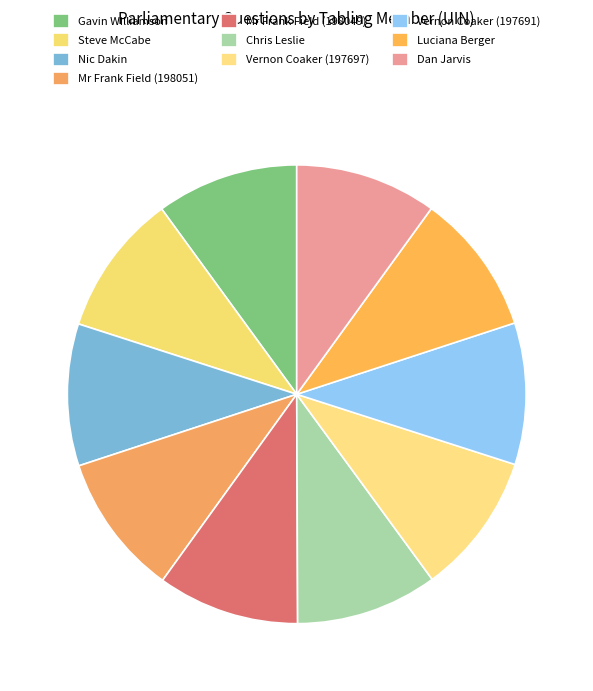

What percentage is the Vernon Coaker (197697) slice, to the nearest percent?

10%